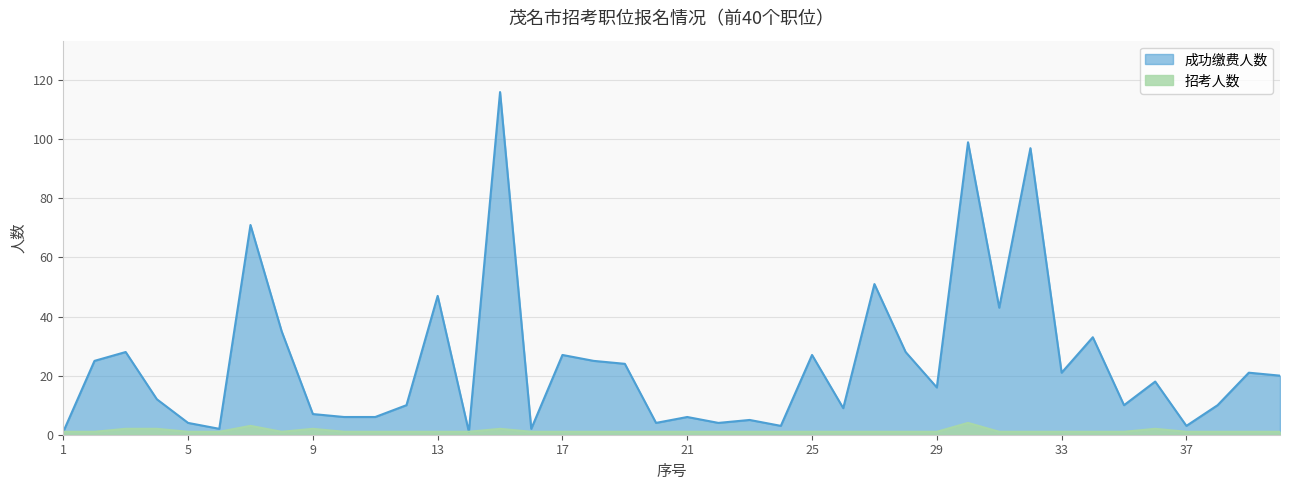

True or false: 成功缴费人数 and 招考人数 cross at least once.

False